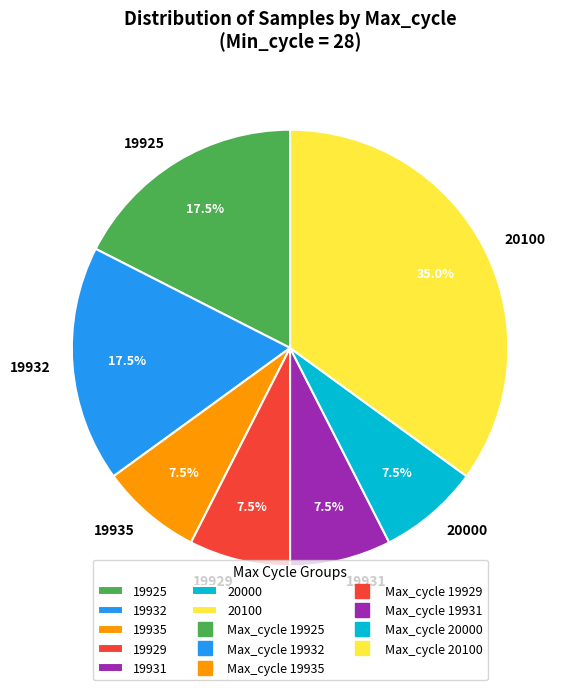

Does any single category account for the majority?

No